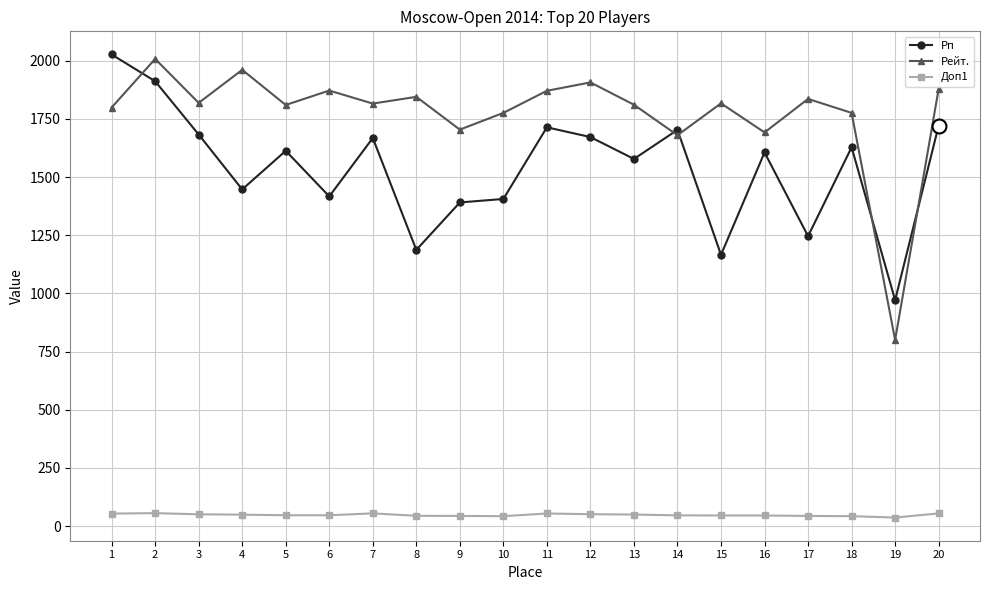

What is the sum of all Доп1 values?

954.5